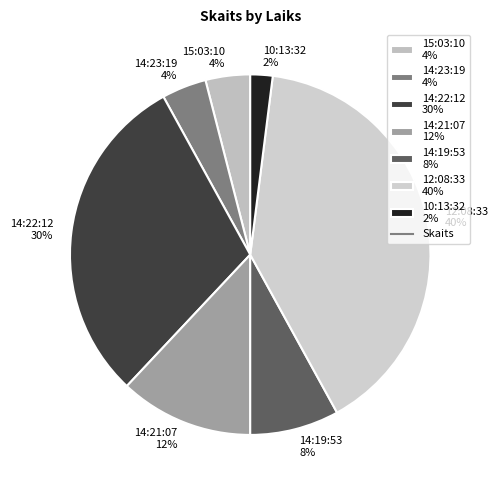

To the nearest percent, what percentage of the pie is 14:19:53?

8%